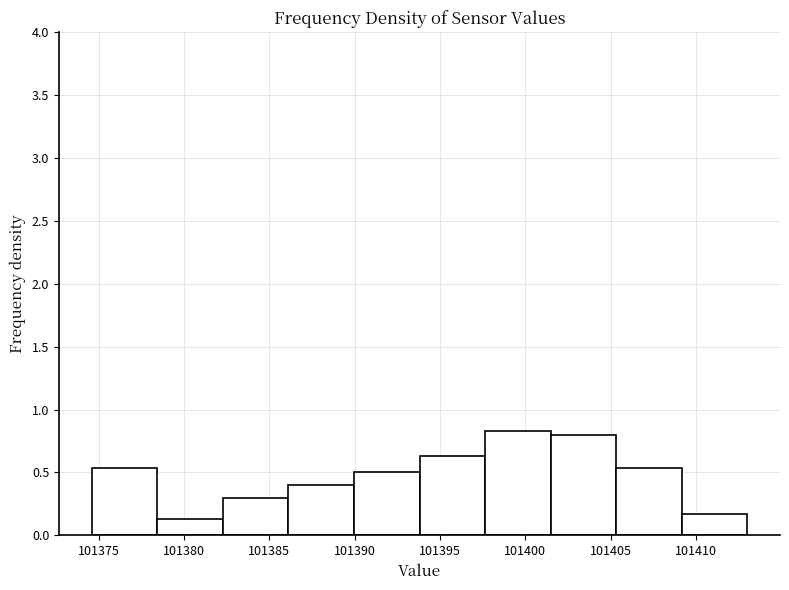

Reading left to right, transcribe this chart: for each bar, give the range it covers on the x-axis and its height. Neither the bar edges nor the heights are printed on the chart, so give them approximately, as read against the axes.

101374.5 to 101378.5: 0.55
101378.5 to 101382.5: 0.15
101382.5 to 101386.0: 0.30
101386.0 to 101390.0: 0.40
101390.0 to 101394.0: 0.50
101394.0 to 101397.5: 0.65
101397.5 to 101401.5: 0.85
101401.5 to 101405.5: 0.80
101405.5 to 101409.0: 0.55
101409.0 to 101413.0: 0.15